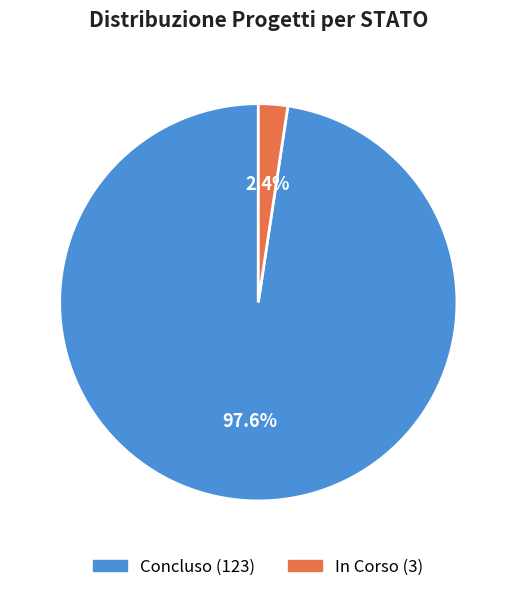

Is there a majority slice in this chart?

Yes